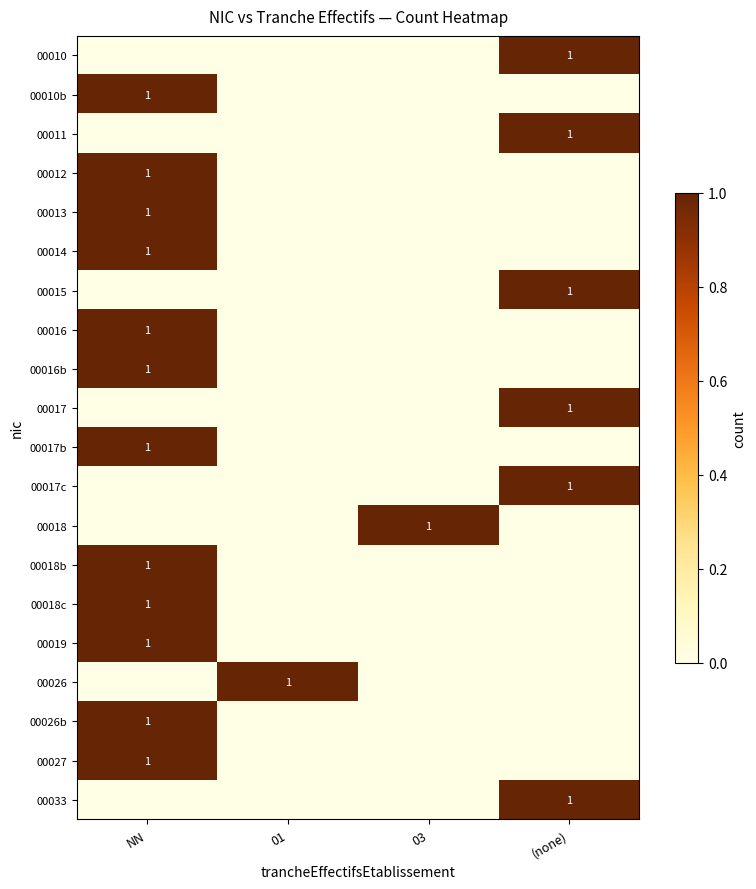

The value of 00018b at NN is 1. True or false?

True